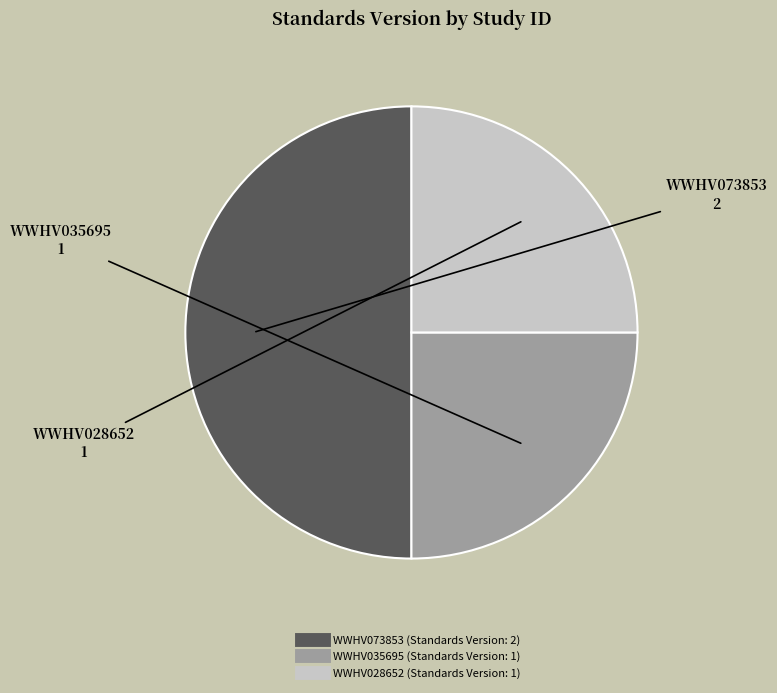

Do WWHV073853 and WWHV028652 together represent more than half of the pie?

Yes